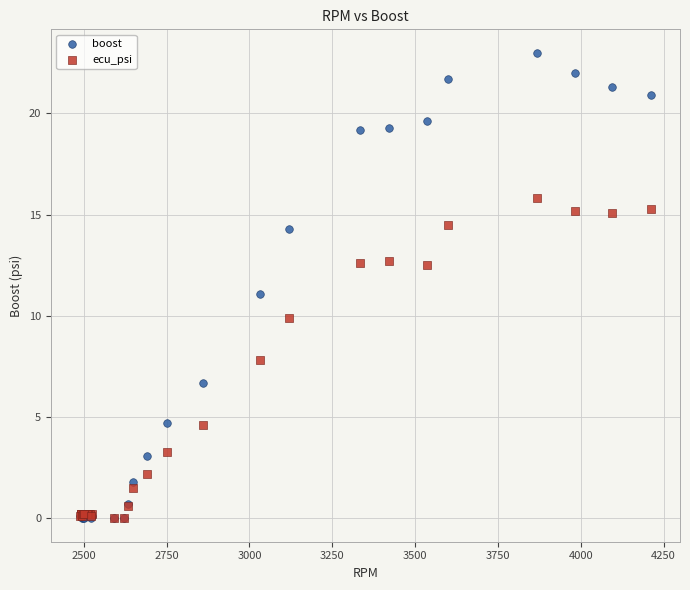

What are all the series names shown in the legend?

boost, ecu_psi